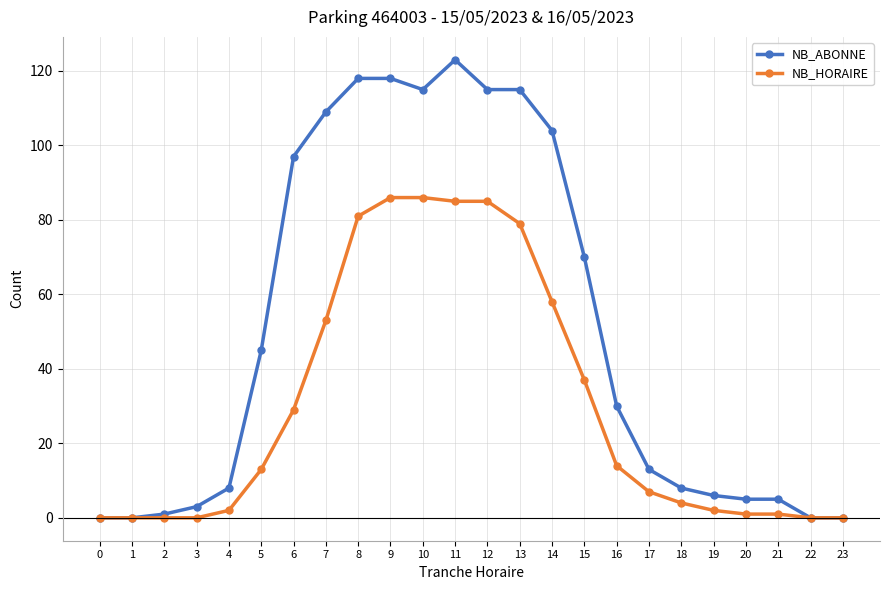

Reading left to right, what are all the values shown in this chart?

NB_ABONNE: 0=0	1=0	2=1	3=3	4=8	5=45	6=97	7=109	8=118	9=118	10=115	11=123	12=115	13=115	14=104	15=70	16=30	17=13	18=8	19=6	20=5	21=5	22=0	23=0
NB_HORAIRE: 0=0	1=0	2=0	3=0	4=2	5=13	6=29	7=53	8=81	9=86	10=86	11=85	12=85	13=79	14=58	15=37	16=14	17=7	18=4	19=2	20=1	21=1	22=0	23=0